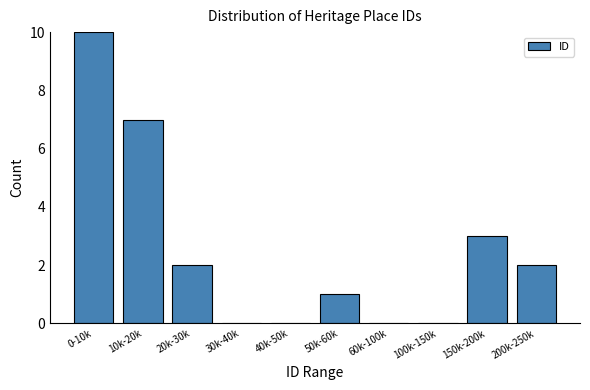

What is the sum of the values at 20k-30k and 200k-250k?

4